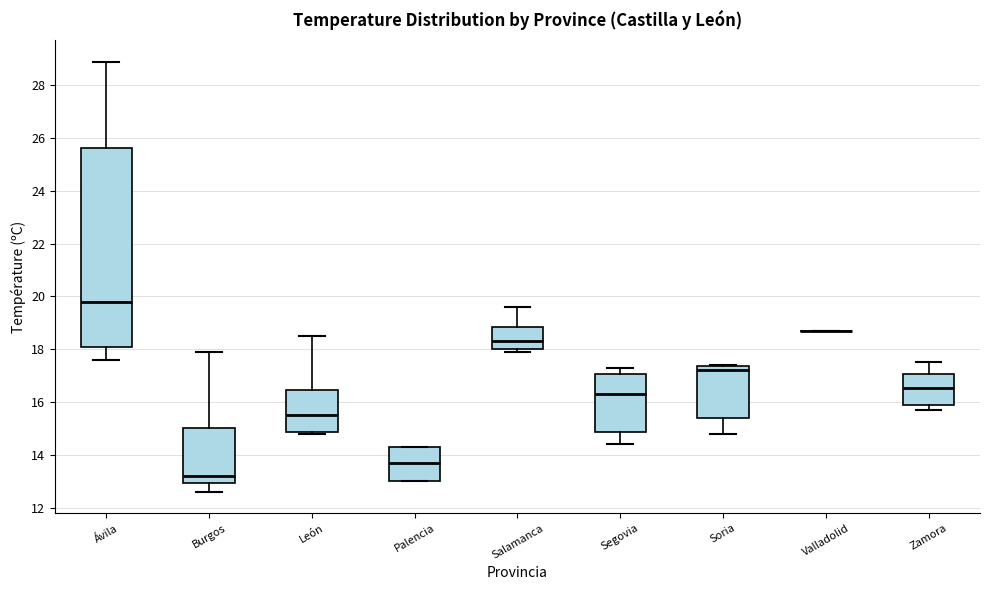

Comparing the boxes themselves (not the whiskers), which one is the tallest?

Ávila